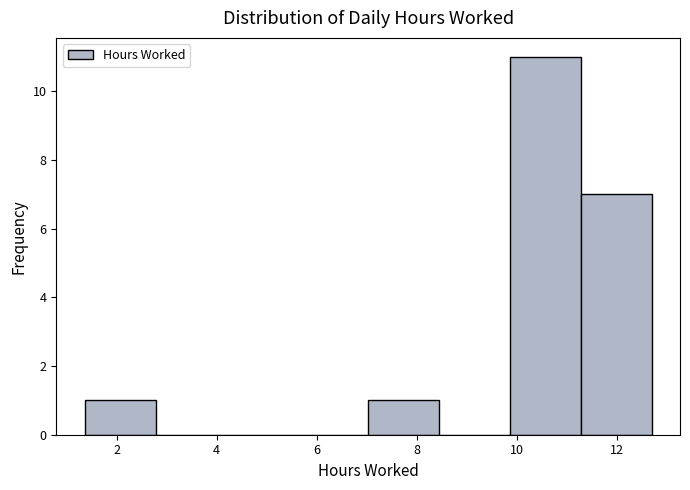

Reading left to right, transcribe this chart: for each bar, give the range it covers on the x-axis and its height. Neither the bar edges nor the heights are printed on the chart, so give them approximately, as read against the axes.

1.4 to 2.8: 1
2.8 to 4.2: 0
4.2 to 5.6: 0
5.6 to 7.0: 0
7.0 to 8.4: 1
8.4 to 9.8: 0
9.8 to 11.2: 11
11.2 to 12.6: 7